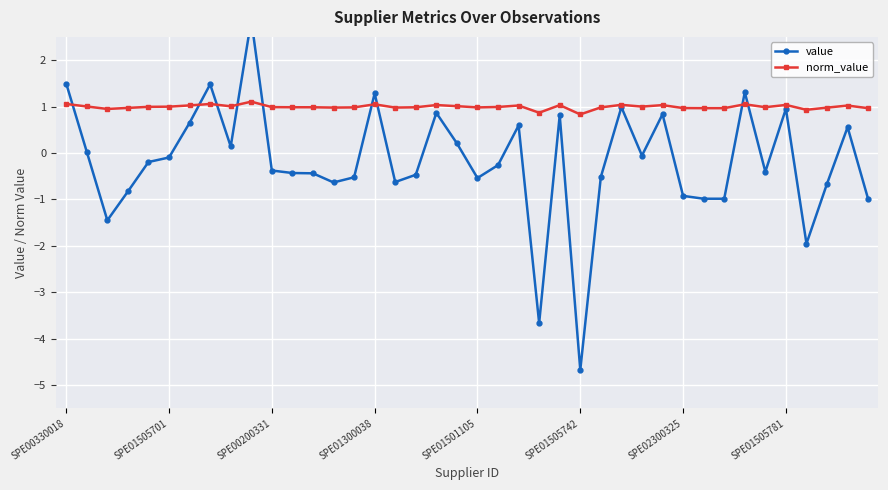

What is the difference between the highest and lowest values at SPE00330018?

0.4